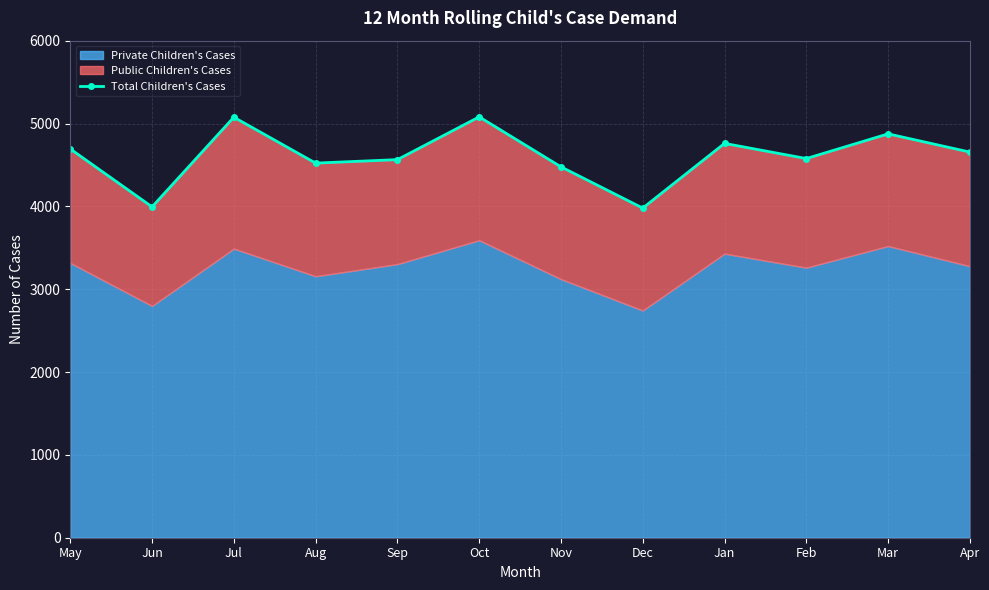

What is the smallest value displayed?

3979